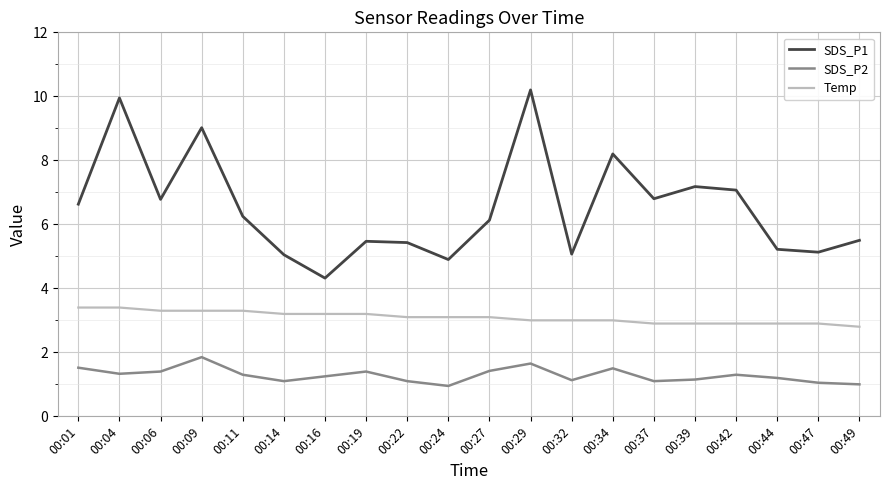

Is the value of SDS_P1 at 00:01 greater than the value of SDS_P2 at 00:16?

Yes